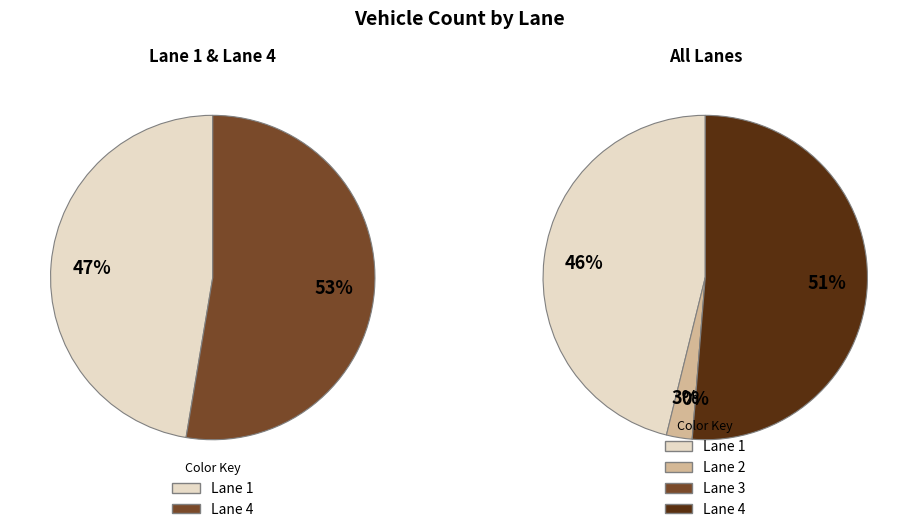

Which category has the biggest portion of the pie?

Lane 4